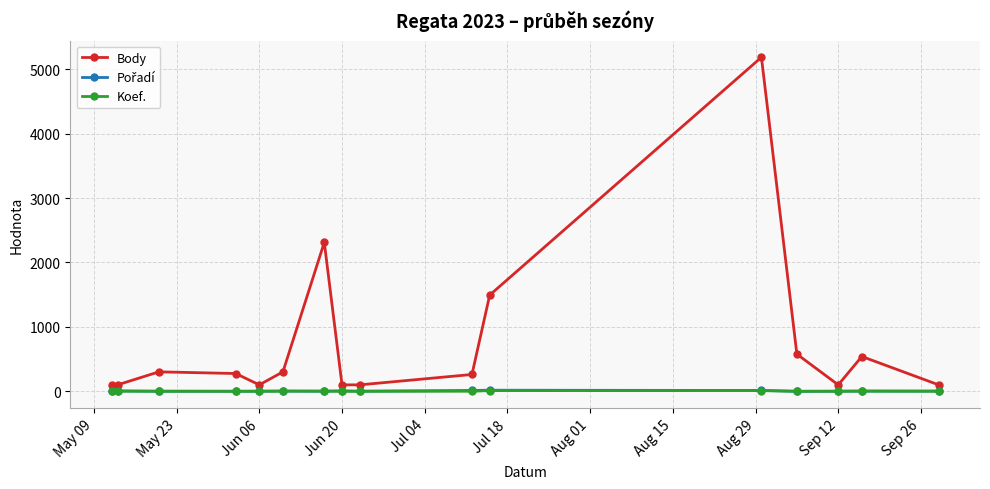

True or false: Koef. has more than 1 points higher than both neighbors.

True